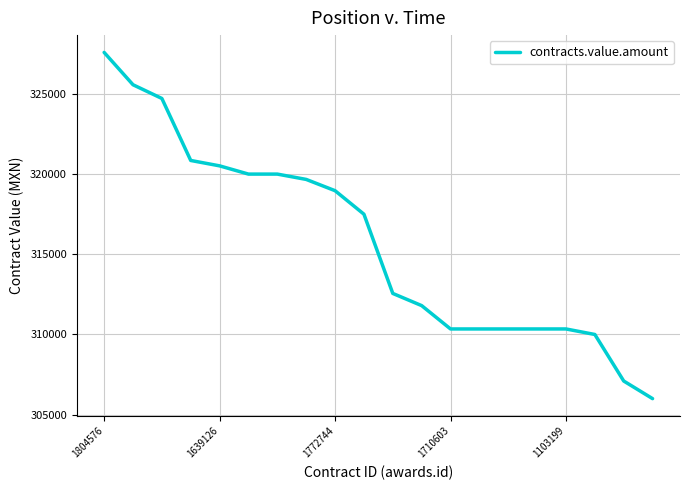

What is the minimum value shown in the chart?

306000.0